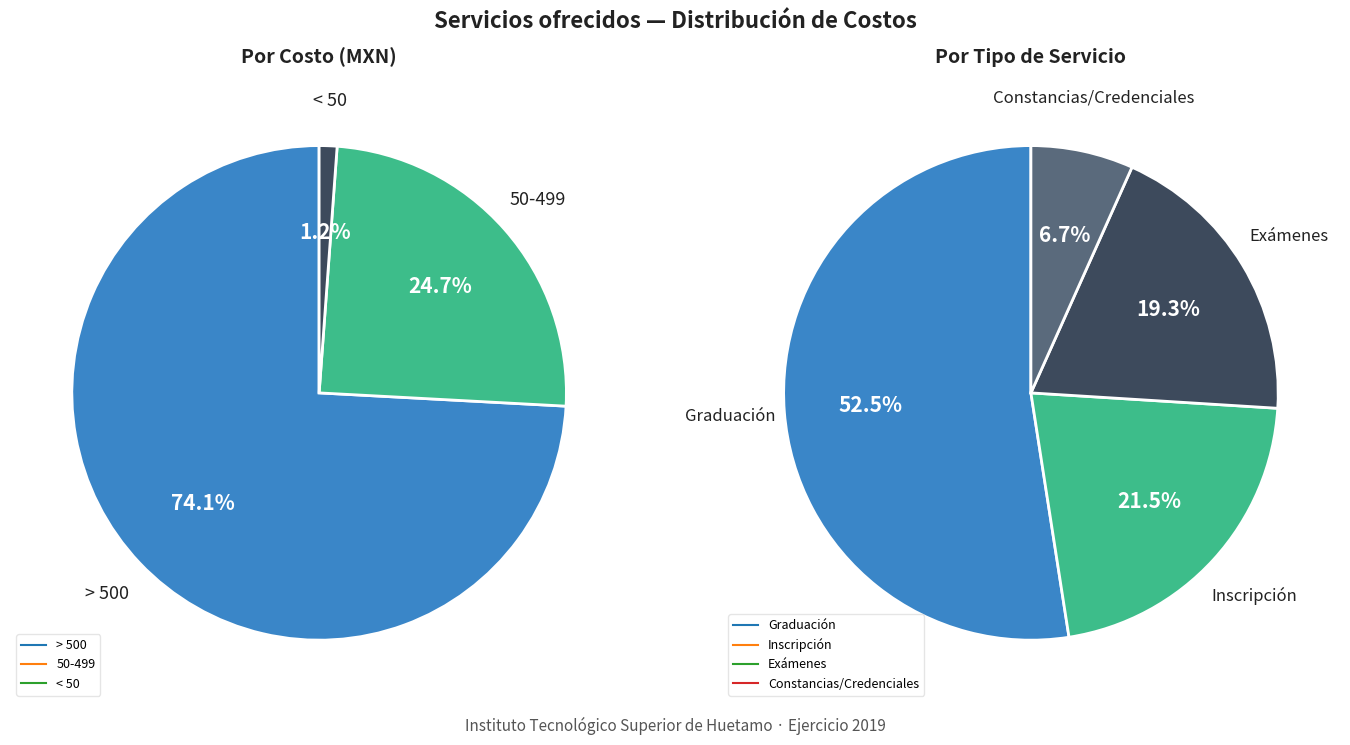

Is it true that Inscripción is 25% of the pie?

False